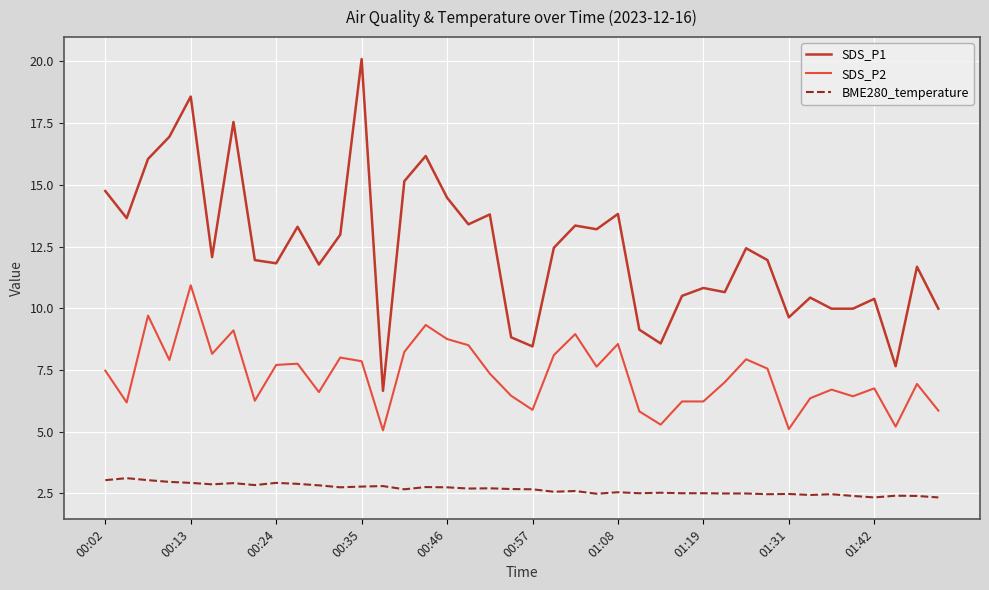

What is the sum of all SDS_P2 values?

291.7